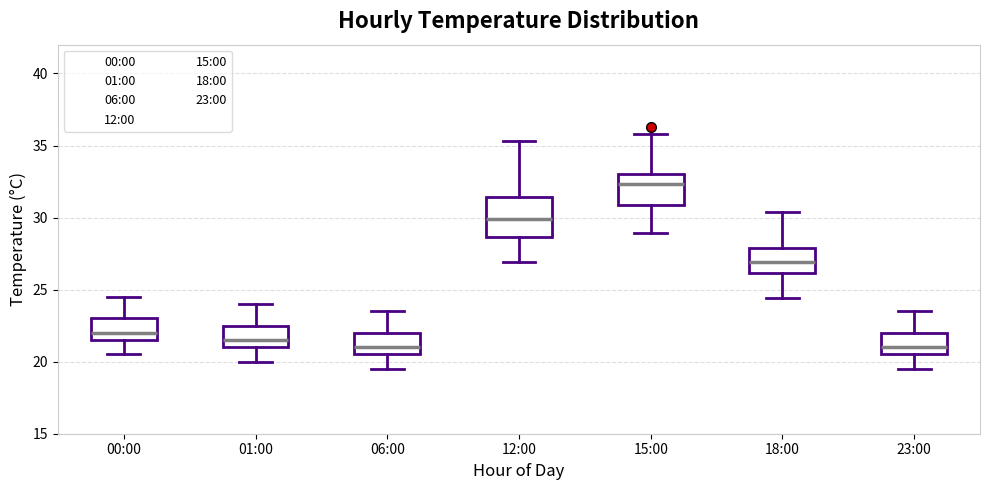

Reading left to right, transcribe this box plot: for each box, give where its median line is, the range the box spans, and where its two whiskers end, as read against the y-axis. The values are not printed on the chart, so give them approximately, as read against the axis.

00:00: median 22.0, box 21.5 to 23.0, whiskers 20.5 to 24.5
01:00: median 21.5, box 21.0 to 22.5, whiskers 20.0 to 24.0
06:00: median 21.0, box 20.5 to 22.0, whiskers 19.5 to 23.5
12:00: median 30.0, box 28.5 to 31.5, whiskers 27.0 to 35.5
15:00: median 32.5, box 31.0 to 33.0, whiskers 29.0 to 36.0
18:00: median 27.0, box 26.0 to 28.0, whiskers 24.5 to 30.5
23:00: median 21.0, box 20.5 to 22.0, whiskers 19.5 to 23.5